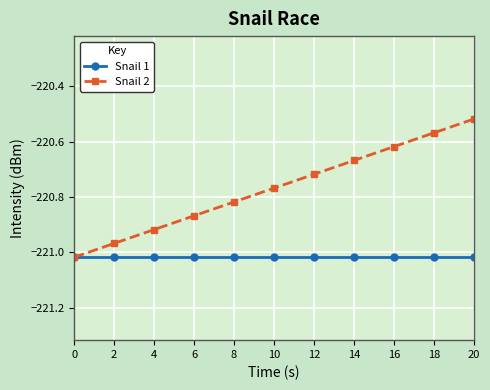

Rank the series by their maximum value, from lowest to highest.

Snail 1, Snail 2